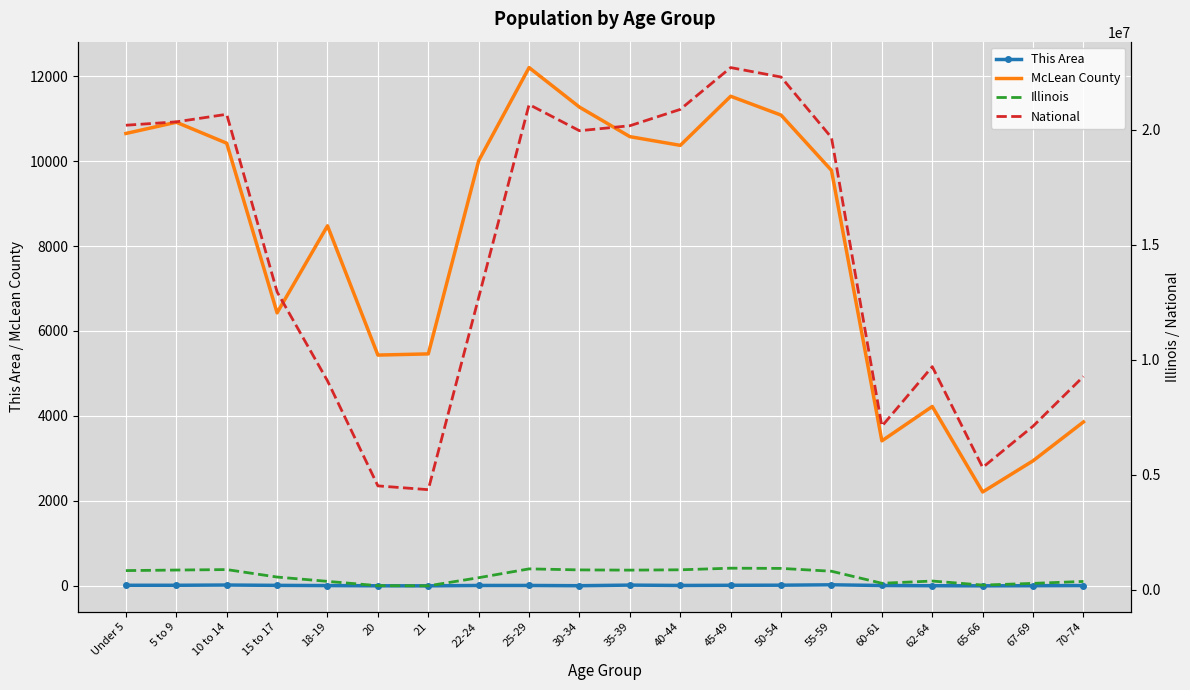

True or false: This Area and National cross at least once.

False